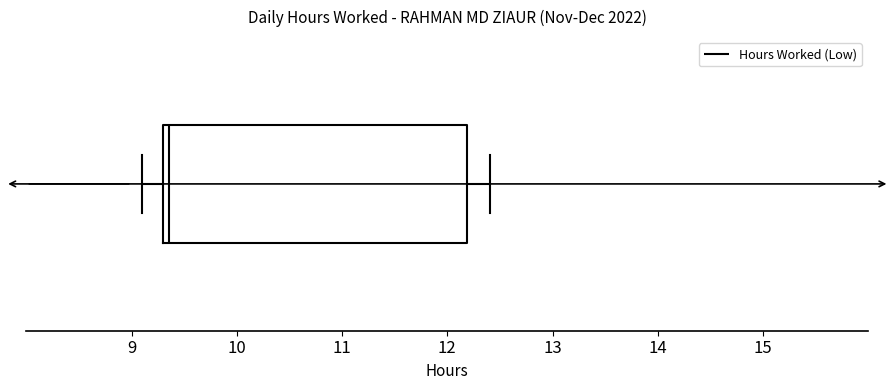

Read this box plot against the x-axis: the position of the median line, the range covered by the box, and the ends of both whiskers. The values are not printed on the chart, so give them approximately, as read against the axis.

median 9.4, box 9.3 to 12.2, whiskers 9.1 to 12.4